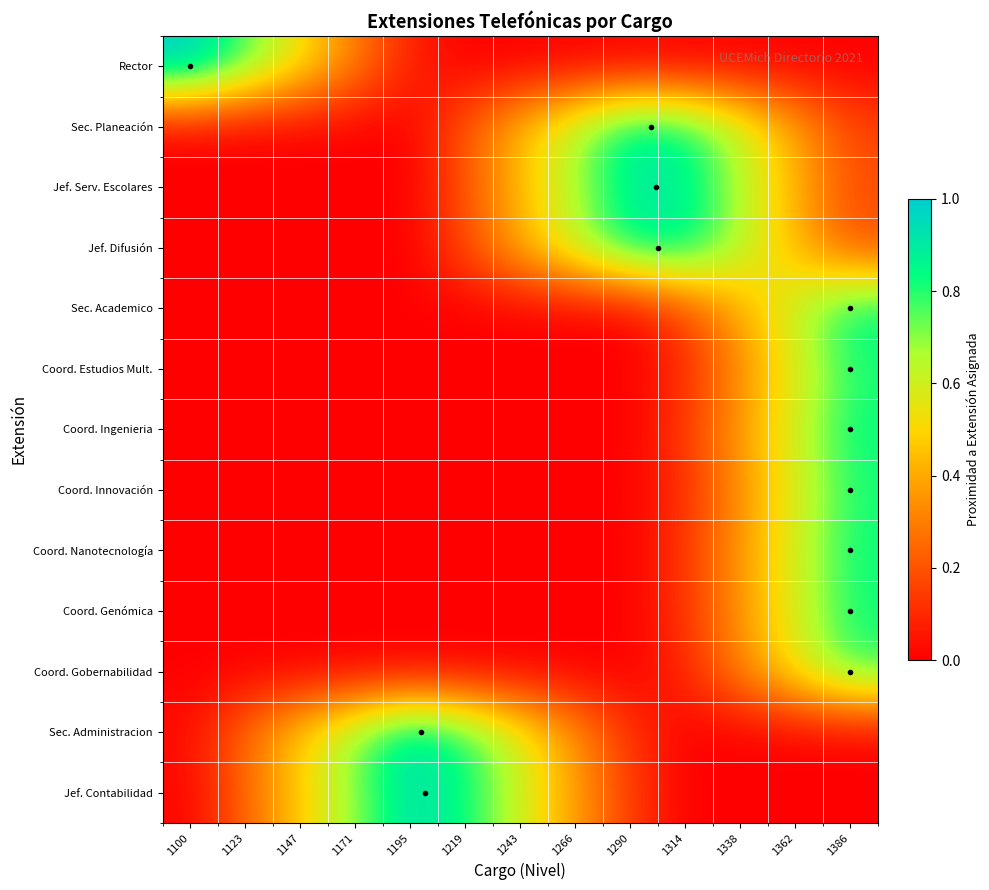

What is the total value across all series at 1123?

1.3